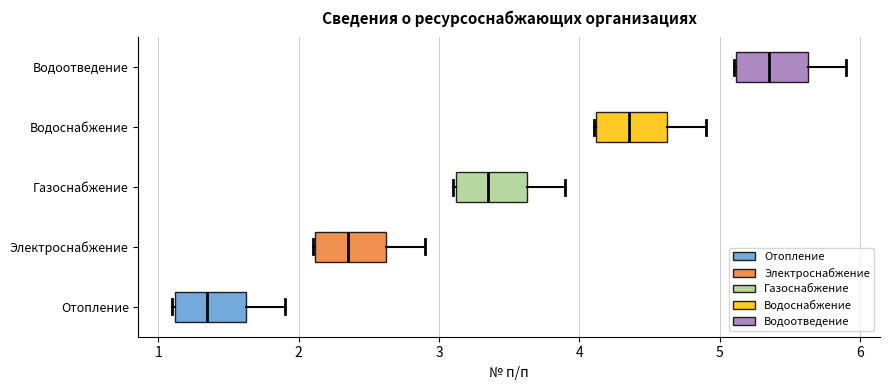

Reading bottom to top, transcribe this box plot: for each box, give where its median line is, the range the box spans, and where its two whiskers end, as read against the x-axis. The values are not printed on the chart, so give them approximately, as read against the axis.

Отопление: median 1.4, box 1.1 to 1.6, whiskers 1.1 to 1.9
Электроснабжение: median 2.4, box 2.1 to 2.6, whiskers 2.1 to 2.9
Газоснабжение: median 3.4, box 3.1 to 3.6, whiskers 3.1 to 3.9
Водоснабжение: median 4.4, box 4.1 to 4.6, whiskers 4.1 to 4.9
Водоотведение: median 5.4, box 5.1 to 5.6, whiskers 5.1 to 5.9